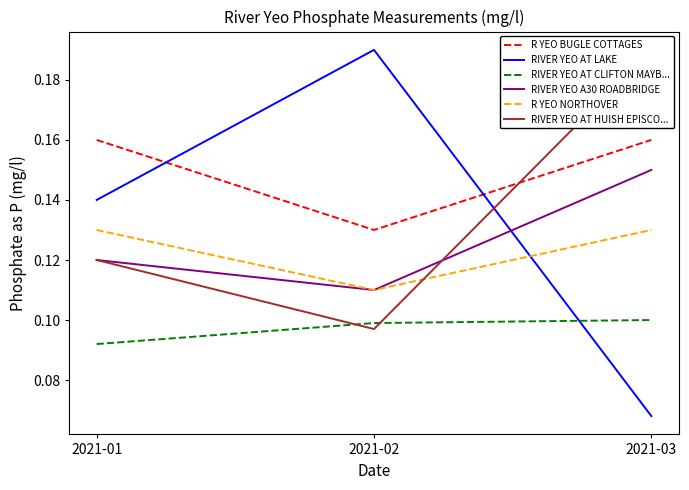

How many series are shown in this chart?

6